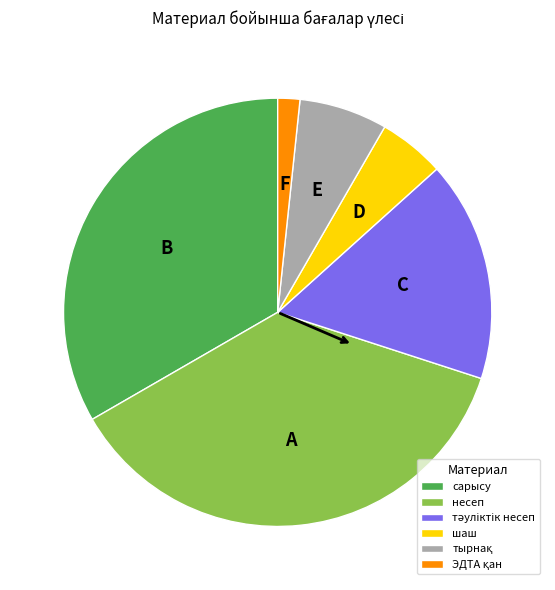

How many slices are in this pie chart?

6